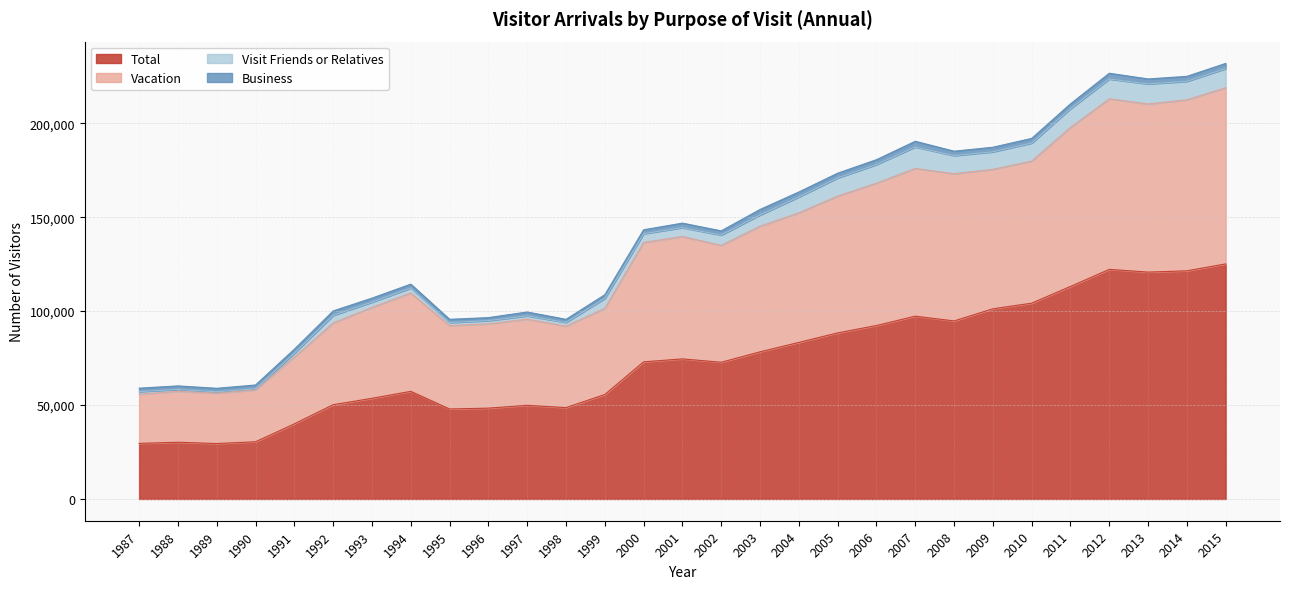

What is the difference between the Total values at 2010 and 2002?

31453